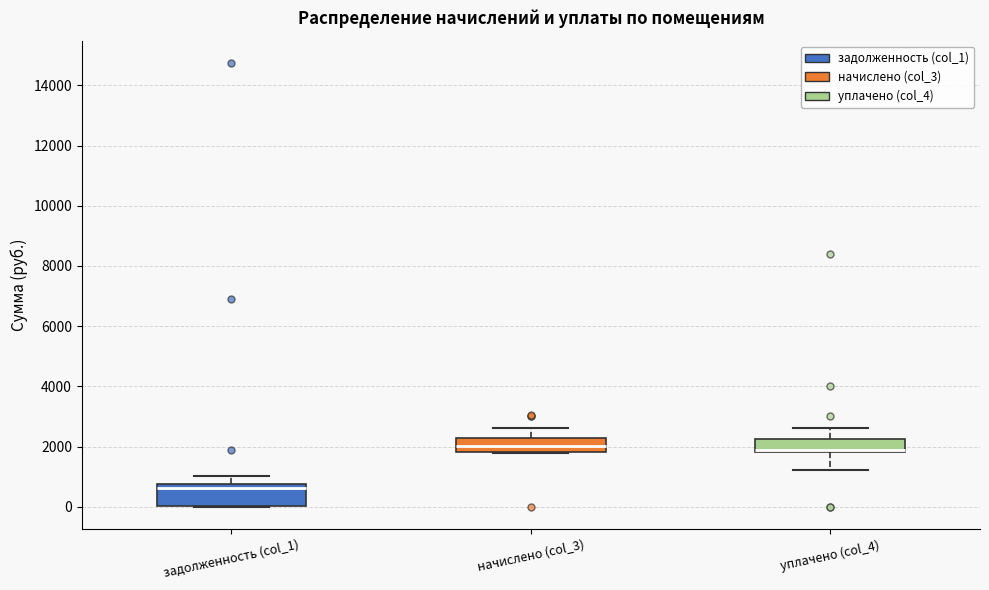

Where is the upper edge of the box for начислено (col_3) on the y-axis? The values are not printed on the chart, so give them approximately, as read against the axis.

2200